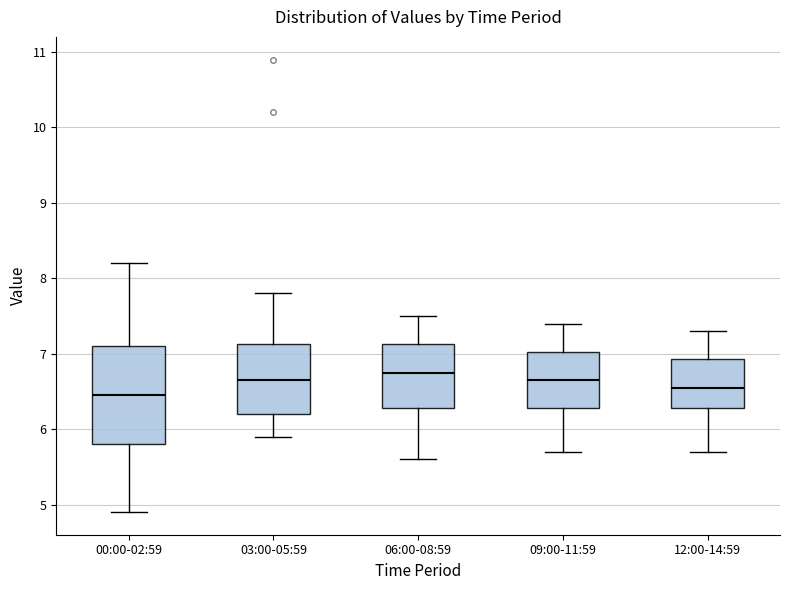

Reading left to right, read every box against the y-axis: the position of its median line, the range the box covers, and the ends of its whiskers. The values are not printed on the chart, so give them approximately, as read against the axis.

00:00-02:59: median 6.5, box 5.8 to 7.1, whiskers 4.9 to 8.2
03:00-05:59: median 6.7, box 6.2 to 7.1, whiskers 5.9 to 7.8
06:00-08:59: median 6.8, box 6.3 to 7.1, whiskers 5.6 to 7.5
09:00-11:59: median 6.7, box 6.3 to 7.0, whiskers 5.7 to 7.4
12:00-14:59: median 6.6, box 6.3 to 6.9, whiskers 5.7 to 7.3